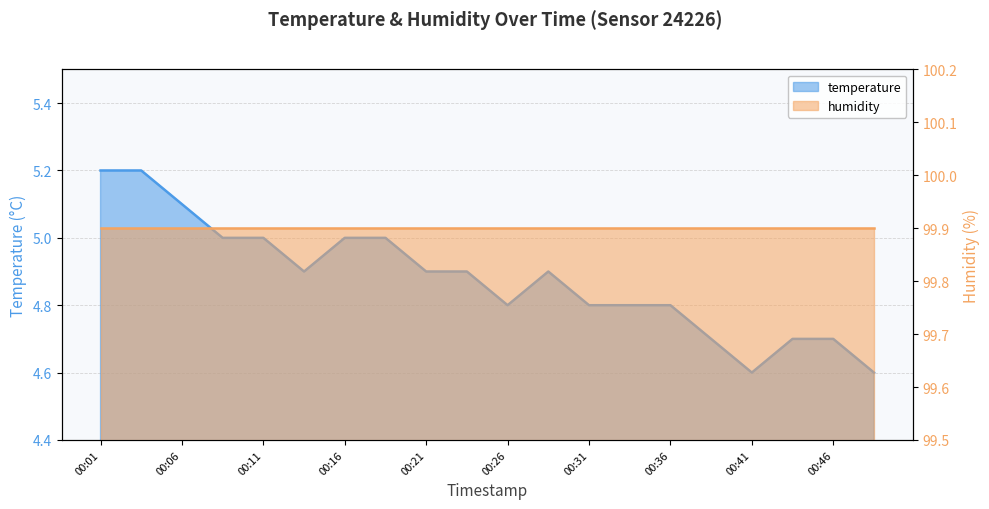

Rank the categories by value from lowest to highest.

00:41, 00:48, 00:38, 00:43, 00:46, 00:26, 00:31, 00:33, 00:36, 00:13, 00:21, 00:23, 00:28, 00:09, 00:11, 00:16, 00:18, 00:06, 00:01, 00:04